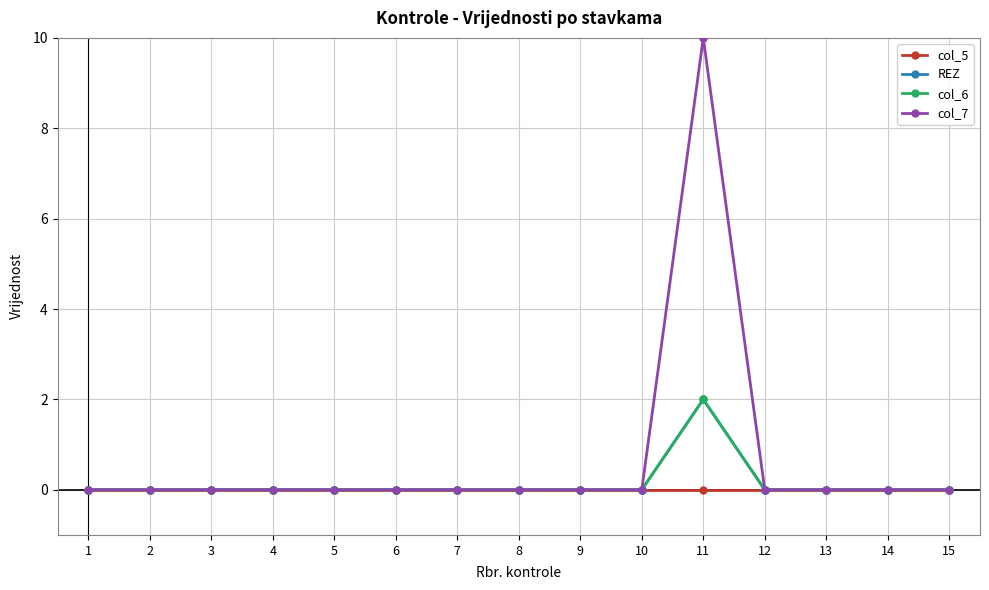

Is this an area chart (filled region under the line)?

No